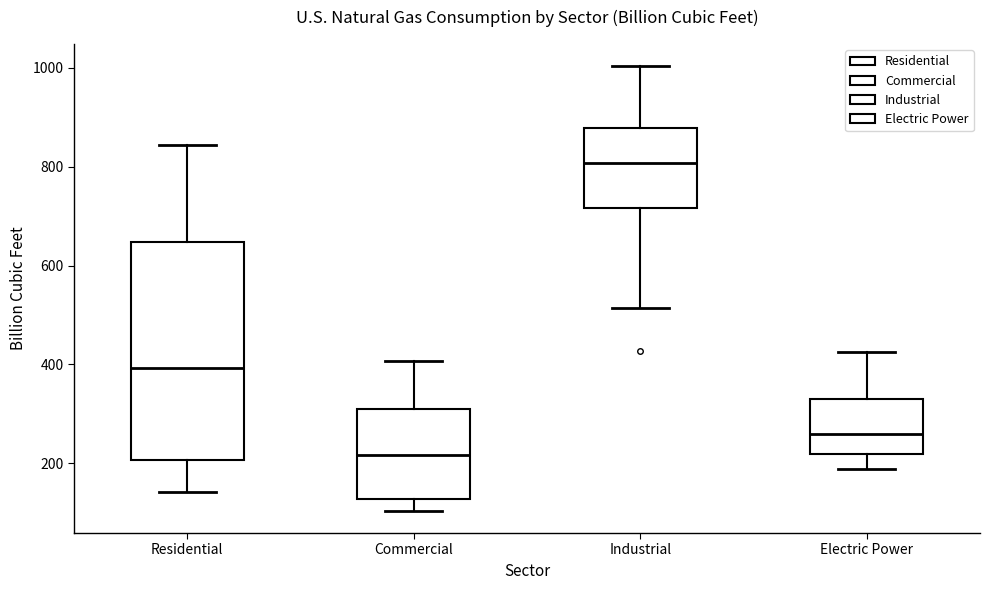

Reading left to right, transcribe this box plot: for each box, give where its median line is, the range the box spans, and where its two whiskers end, as read against the y-axis. The values are not printed on the chart, so give them approximately, as read against the axis.

Residential: median 400, box 200 to 640, whiskers 140 to 840
Commercial: median 220, box 120 to 320, whiskers 100 to 400
Industrial: median 800, box 720 to 880, whiskers 520 to 1000
Electric Power: median 260, box 220 to 320, whiskers 180 to 420